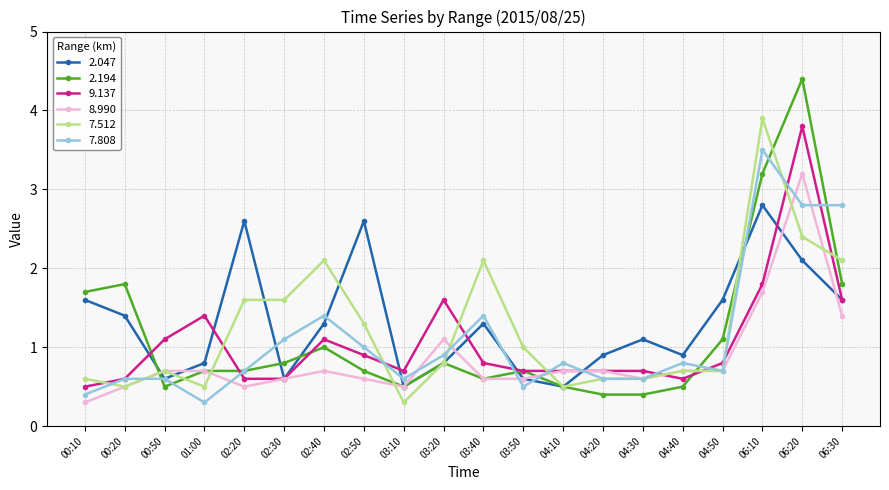

Reading left to right, extract all data points from this chart.

2.047: 00:10=1.6	00:20=1.4	00:50=0.6	01:00=0.8	02:20=2.6	02:30=0.6	02:40=1.3	02:50=2.6	03:10=0.5	03:20=0.8	03:40=1.3	03:50=0.6	04:10=0.5	04:20=0.9	04:30=1.1	04:40=0.9	04:50=1.6	06:10=2.8	06:20=2.1	06:30=1.6
2.194: 00:10=1.7	00:20=1.8	00:50=0.5	01:00=0.7	02:20=0.7	02:30=0.8	02:40=1.0	02:50=0.7	03:10=0.5	03:20=0.8	03:40=0.6	03:50=0.7	04:10=0.5	04:20=0.4	04:30=0.4	04:40=0.5	04:50=1.1	06:10=3.2	06:20=4.4	06:30=1.8
9.137: 00:10=0.5	00:20=0.6	00:50=1.1	01:00=1.4	02:20=0.6	02:30=0.6	02:40=1.1	02:50=0.9	03:10=0.7	03:20=1.6	03:40=0.8	03:50=0.7	04:10=0.7	04:20=0.7	04:30=0.7	04:40=0.6	04:50=0.8	06:10=1.8	06:20=3.8	06:30=1.6
8.990: 00:10=0.3	00:20=0.5	00:50=0.7	01:00=0.7	02:20=0.5	02:30=0.6	02:40=0.7	02:50=0.6	03:10=0.5	03:20=1.1	03:40=0.6	03:50=0.6	04:10=0.7	04:20=0.7	04:30=0.6	04:40=0.7	04:50=0.7	06:10=1.7	06:20=3.2	06:30=1.4
7.512: 00:10=0.6	00:20=0.5	00:50=0.7	01:00=0.5	02:20=1.6	02:30=1.6	02:40=2.1	02:50=1.3	03:10=0.3	03:20=0.8	03:40=2.1	03:50=1.0	04:10=0.5	04:20=0.6	04:30=0.6	04:40=0.7	04:50=0.7	06:10=3.9	06:20=2.4	06:30=2.1
7.808: 00:10=0.4	00:20=0.6	00:50=0.6	01:00=0.3	02:20=0.7	02:30=1.1	02:40=1.4	02:50=1.0	03:10=0.6	03:20=0.9	03:40=1.4	03:50=0.5	04:10=0.8	04:20=0.6	04:30=0.6	04:40=0.8	04:50=0.7	06:10=3.5	06:20=2.8	06:30=2.8